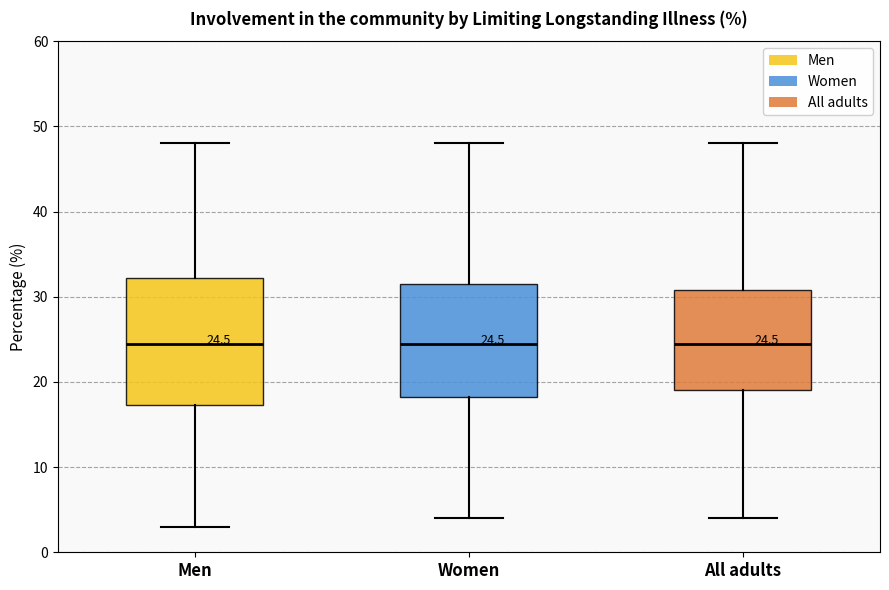

Which box is the tallest, from its lower edge to its upper edge?

Men